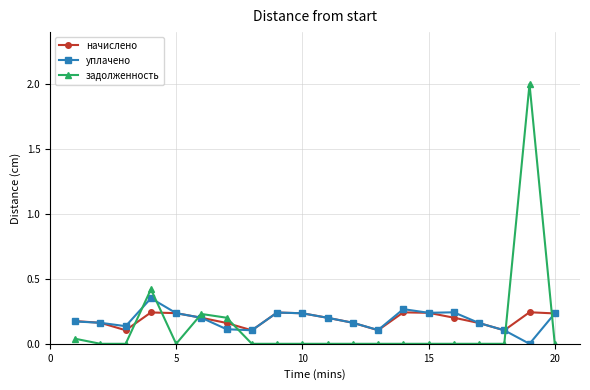

What is the maximum value shown in the chart?

2.0